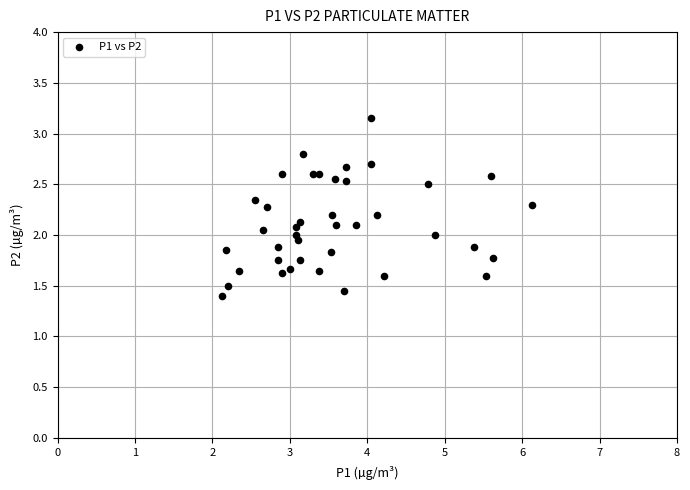

What is the range of X values (max minus min)?

4.0